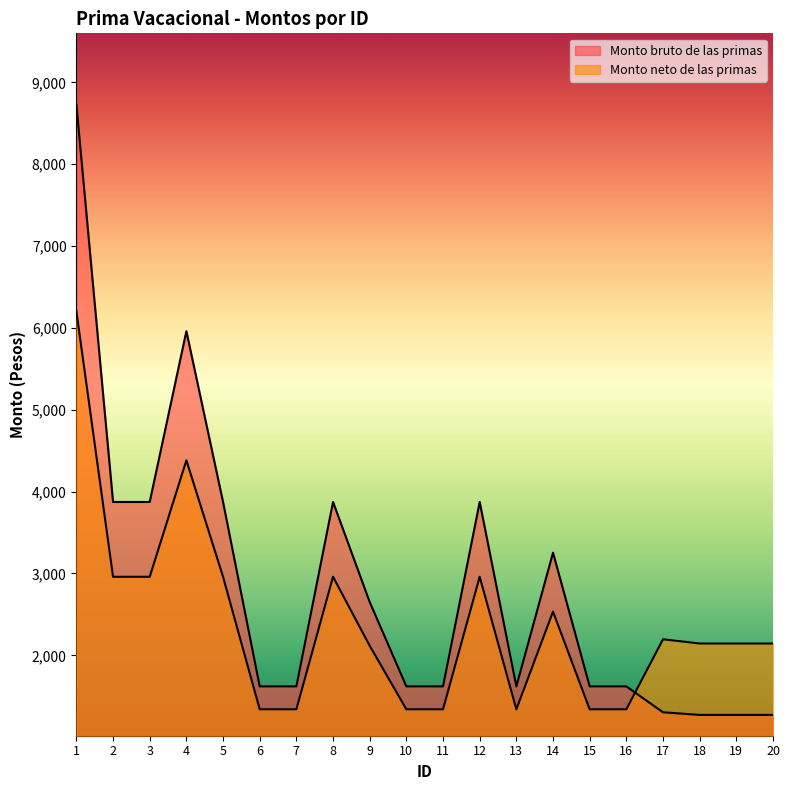

Count the number of data series in this chart.

2